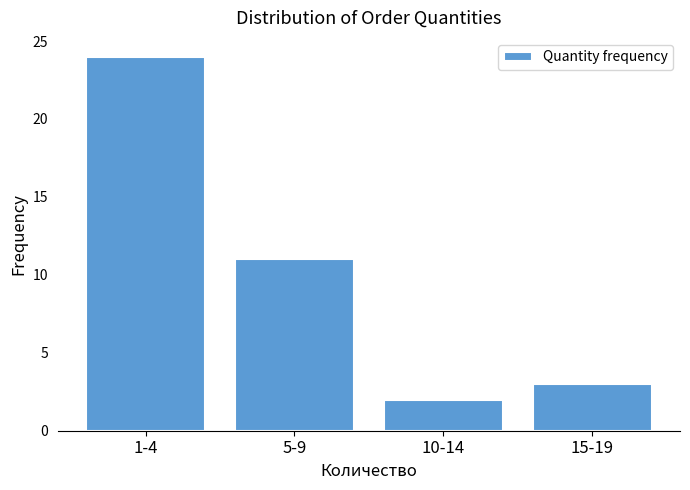

Reading left to right, transcribe all the data shown in this chart.

1-4=24	5-9=11	10-14=2	15-19=3